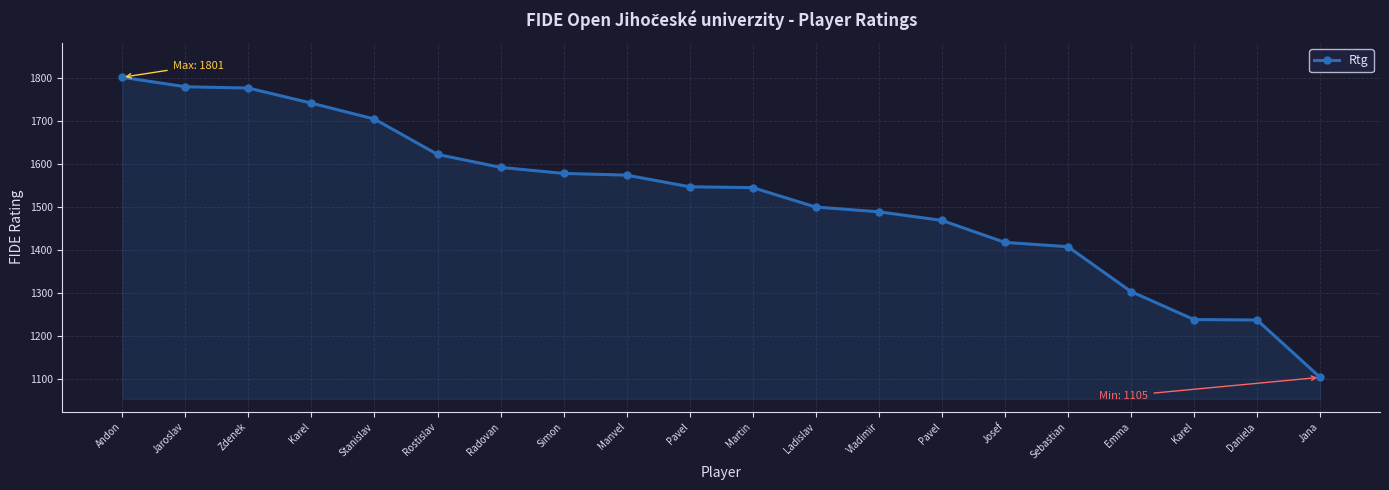

Does the chart display data point markers on the line(s)?

Yes